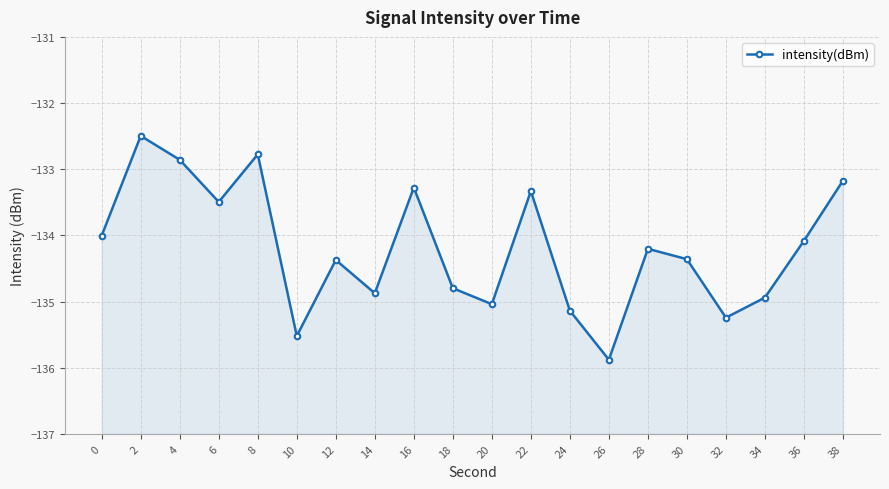

What is the difference between the values at 28 and 26?

1.7